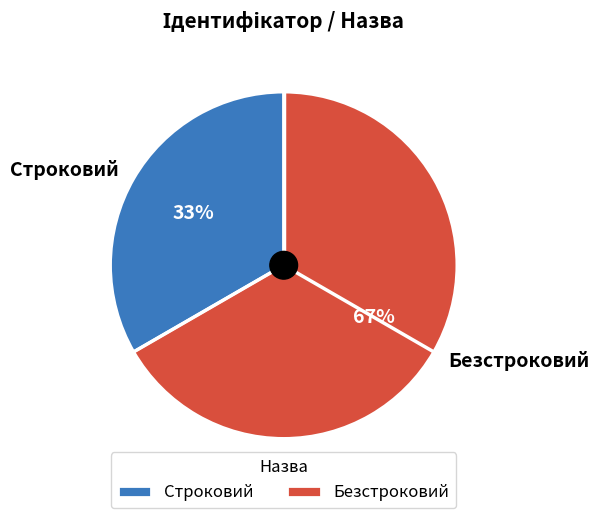

Between Безстроковий and Строковий, which is larger?

Безстроковий